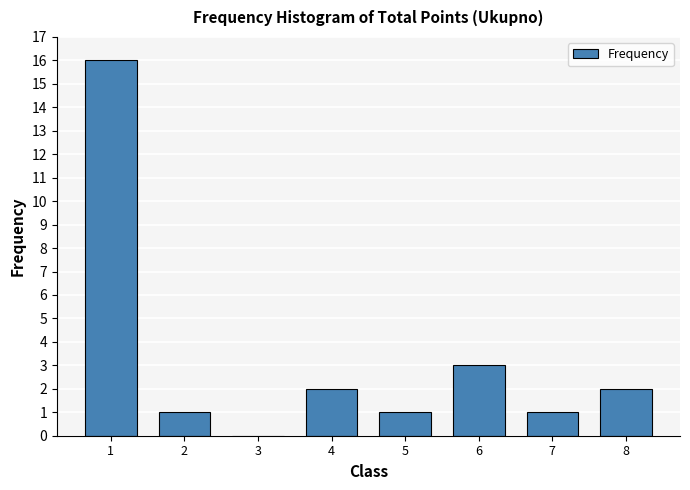

Reading left to right, what are all the values shown in this chart?

1=16	2=1	3=0	4=2	5=1	6=3	7=1	8=2